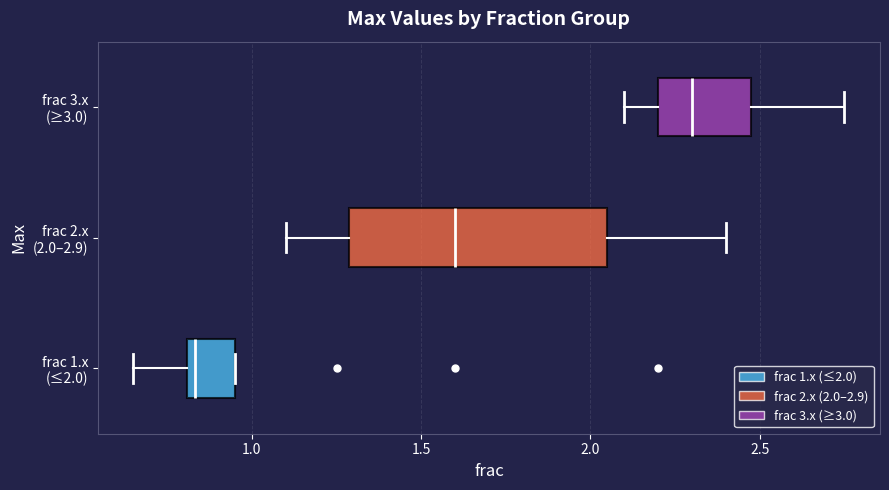

Reading bottom to top, transcribe this box plot: for each box, give where its median line is, the range the box spans, and where its two whiskers end, as read against the x-axis. The values are not printed on the chart, so give them approximately, as read against the axis.

frac 1.x (≤2.0): median 0.85, box 0.80 to 0.95, whiskers 0.65 to 0.95
frac 2.x (2.0–2.9): median 1.60, box 1.30 to 2.05, whiskers 1.10 to 2.40
frac 3.x (≥3.0): median 2.30, box 2.20 to 2.50, whiskers 2.10 to 2.75